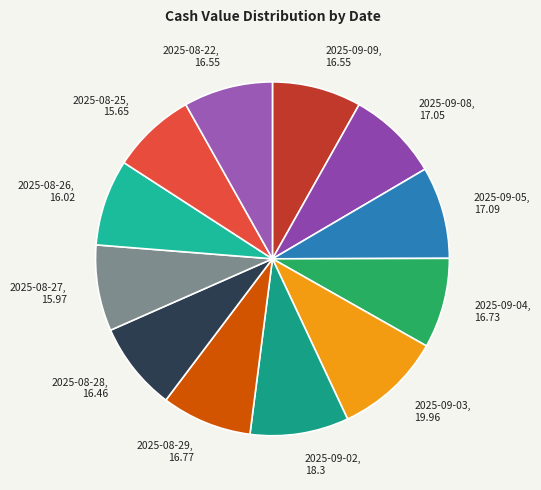

Which slice is the largest?

2025-09-03